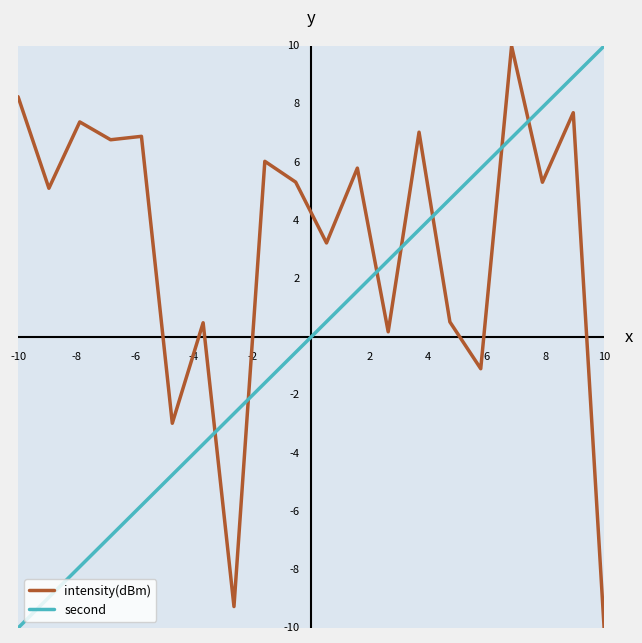

Rank the series by their average value, from lowest to highest.

second, intensity(dBm)